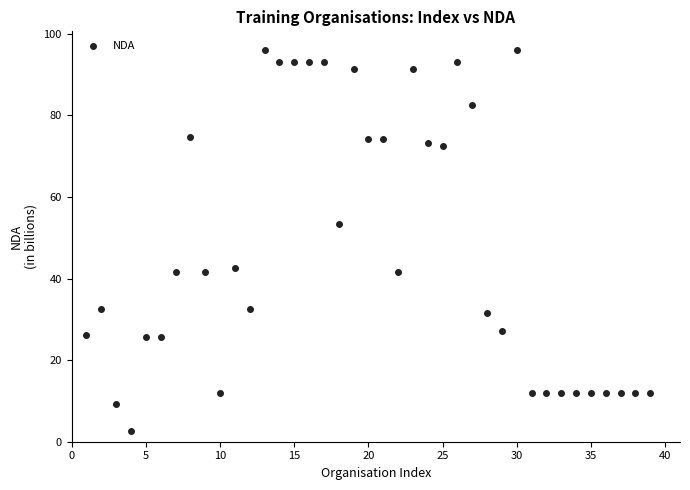

What is the range of X values (max minus min)?

38.0